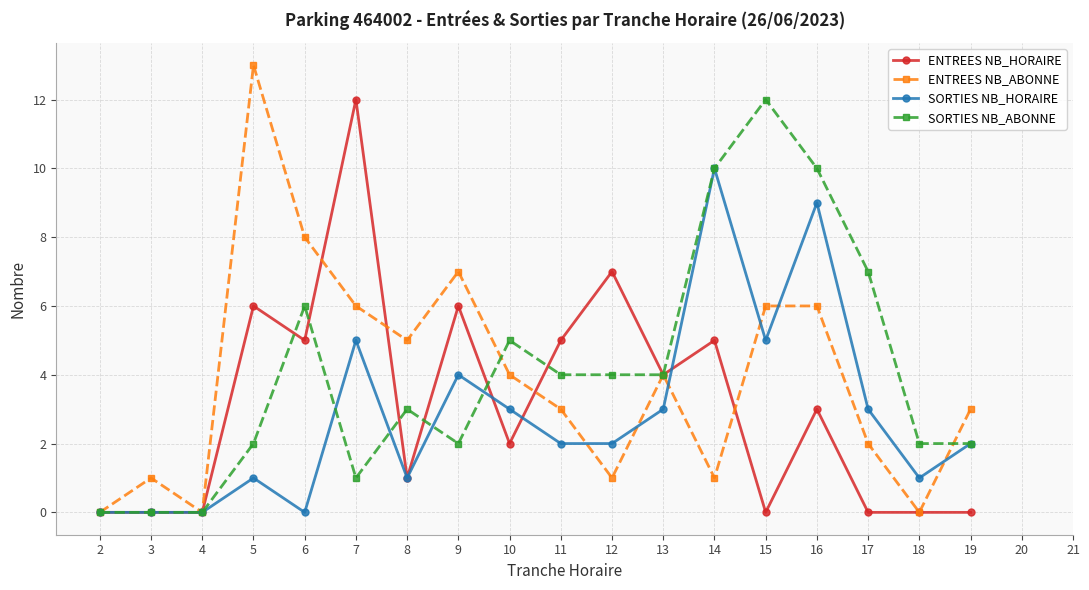

Is it true that ENTREES NB_ABONNE equals 1 at 14?

True